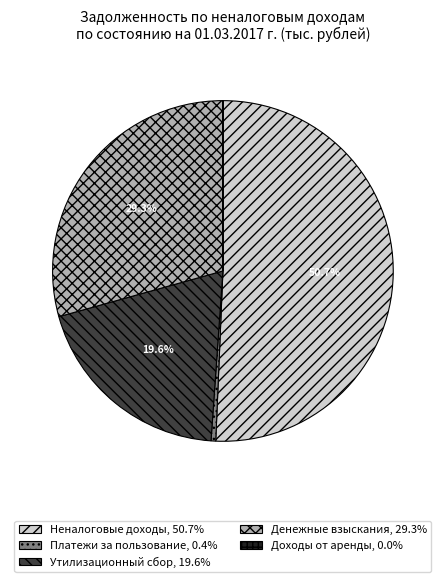

Approximately how many times larger is the value at Денежные взыскания, 29.3% compared to Платежи за пользование, 0.4%?

66.3